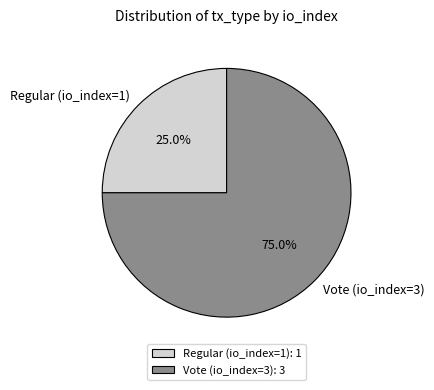

What is the largest slice in the pie chart?

Vote (io_index=3)